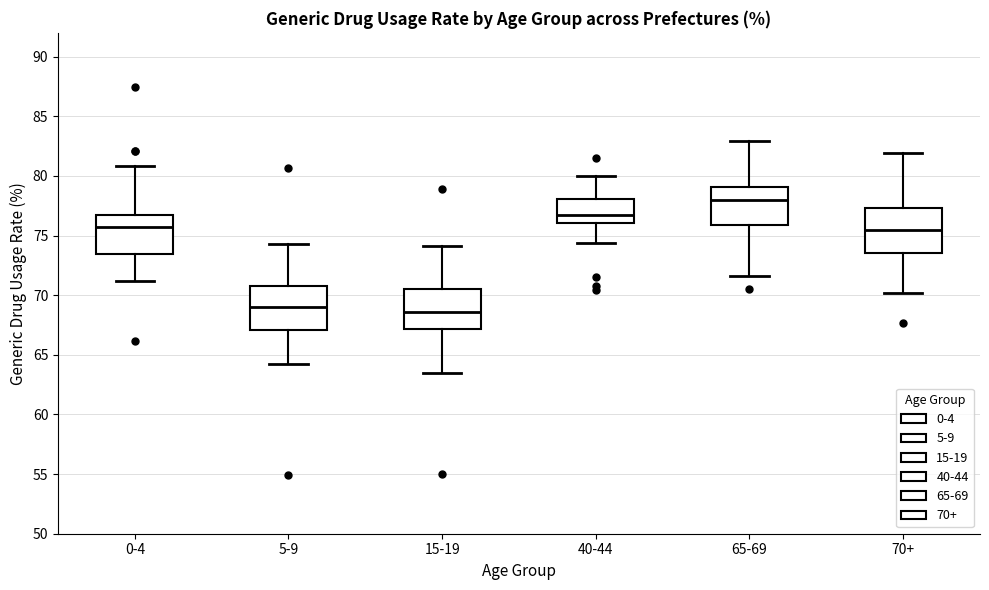

Reading left to right, transcribe this box plot: for each box, give where its median line is, the range the box spans, and where its two whiskers end, as read against the y-axis. The values are not printed on the chart, so give them approximately, as read against the axis.

0-4: median 75.5, box 73.5 to 77.0, whiskers 71.0 to 81.0
5-9: median 69.0, box 67.0 to 71.0, whiskers 64.0 to 74.5
15-19: median 68.5, box 67.0 to 70.5, whiskers 63.5 to 74.0
40-44: median 76.5, box 76.0 to 78.0, whiskers 74.5 to 80.0
65-69: median 78.0, box 76.0 to 79.0, whiskers 71.5 to 83.0
70+: median 75.5, box 73.5 to 77.5, whiskers 70.0 to 82.0